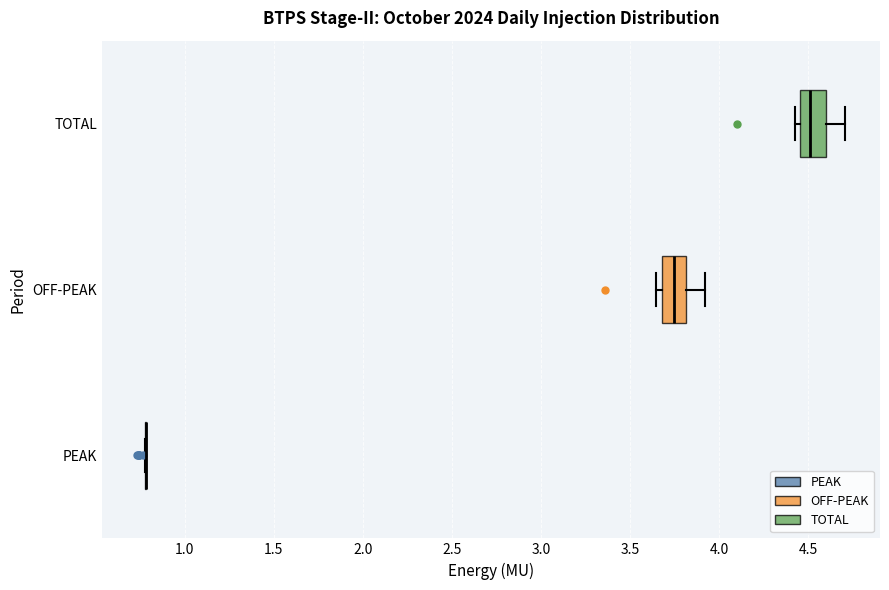

Where does the right whisker of the box for TOTAL end on the x-axis? The values are not printed on the chart, so give them approximately, as read against the axis.

4.70